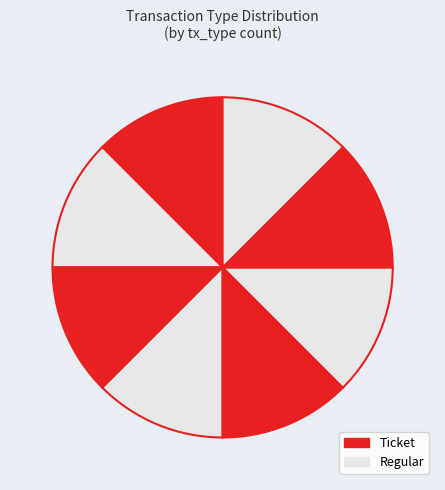

How many slices are in this pie chart?

8